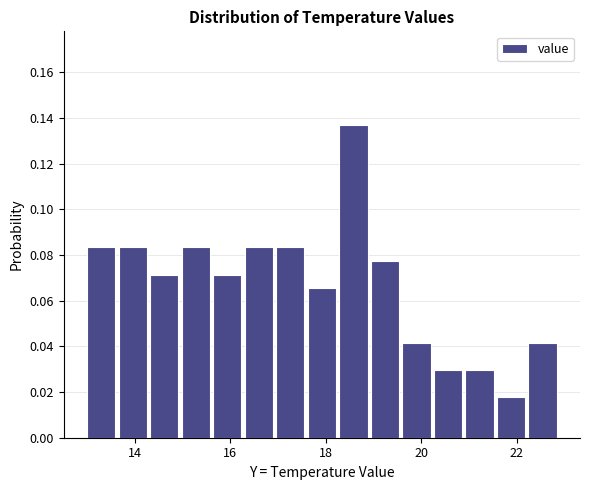

Around what value on the x-axis is the tallest bar? Give the approximate position of its centre, as read against the axis.

18.6